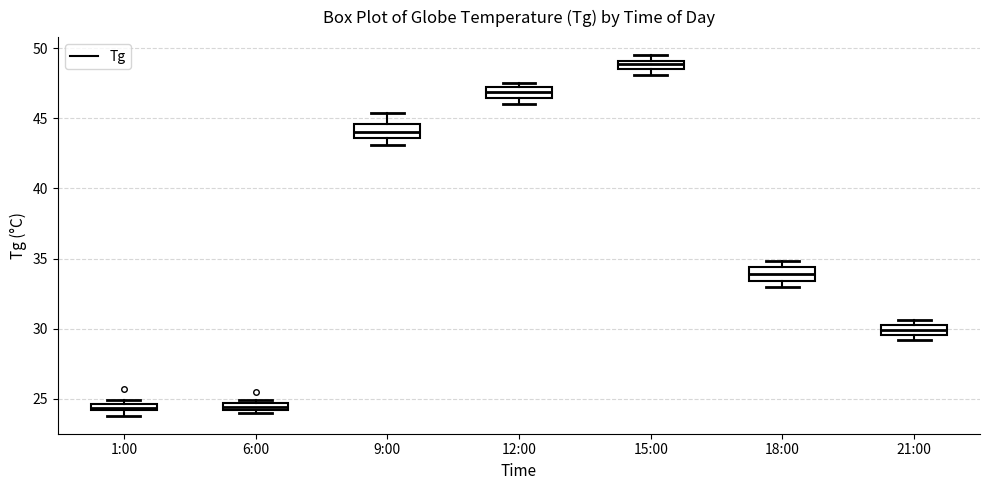

Where does the upper whisker of the box for 9:00 end on the y-axis? The values are not printed on the chart, so give them approximately, as read against the axis.

45.5